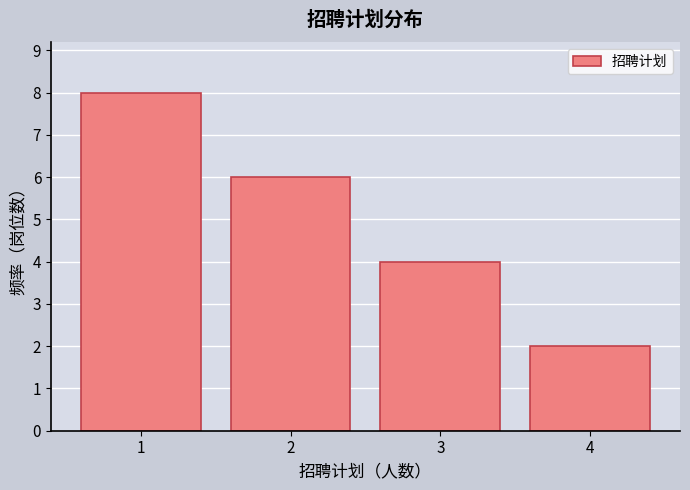

Reading right to left, what are all the values shown in this chart?

4=2	3=4	2=6	1=8